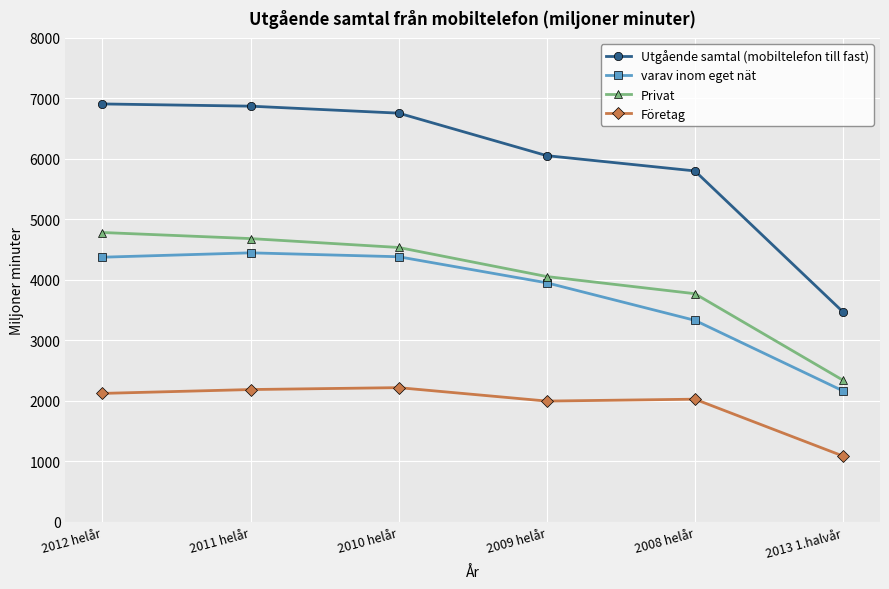

True or false: Utgående samtal (mobiltelefon till fast) and Företag cross at least once.

False